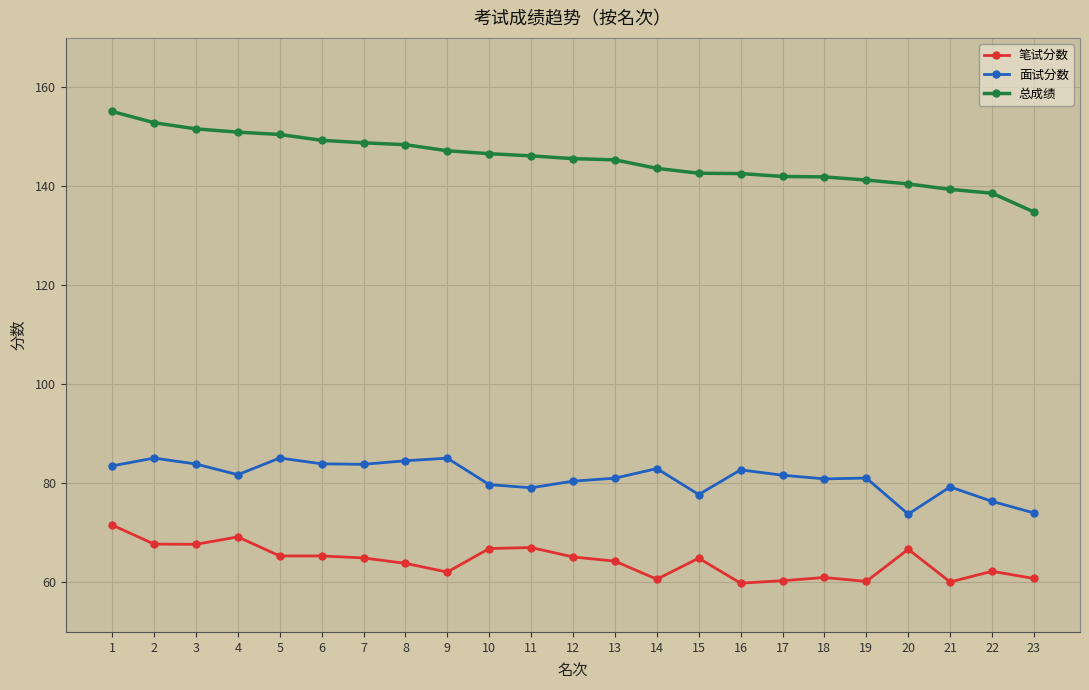

Read the 面试分数 value at 22.

76.4